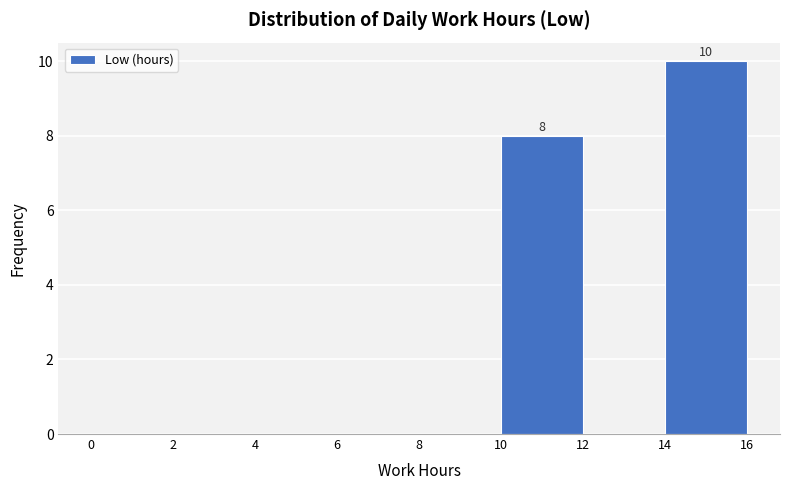

Which range on the x-axis has the tallest bar?

14 to 16